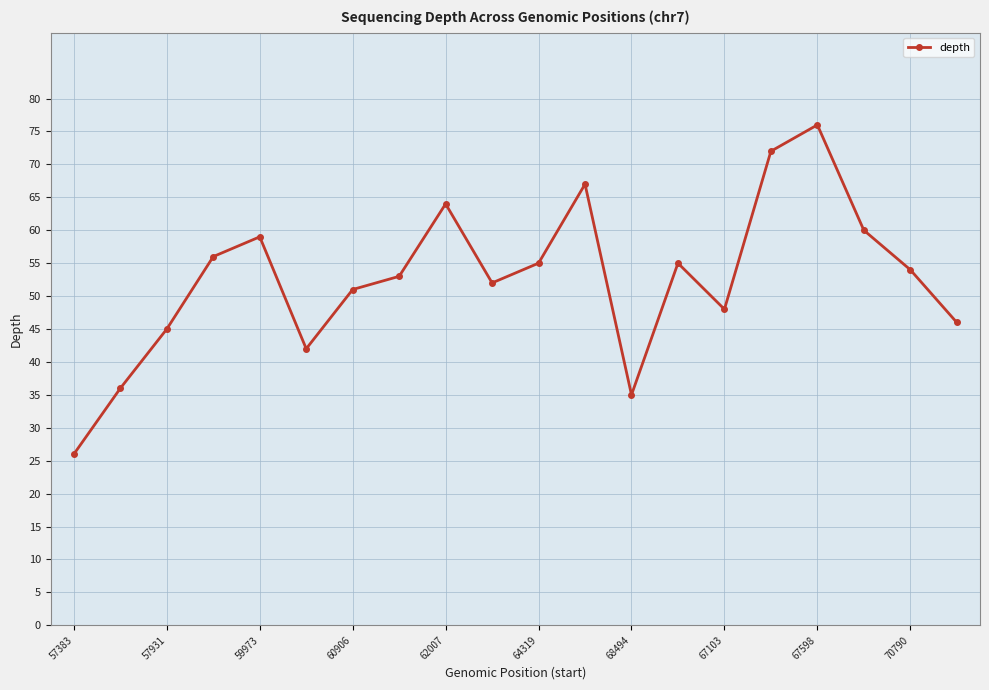

Reading right to left, list all the values displayed in this chart.

46	54	60	76	72	48	55	35	67	55	52	64	53	51	42	59	56	45	36	26